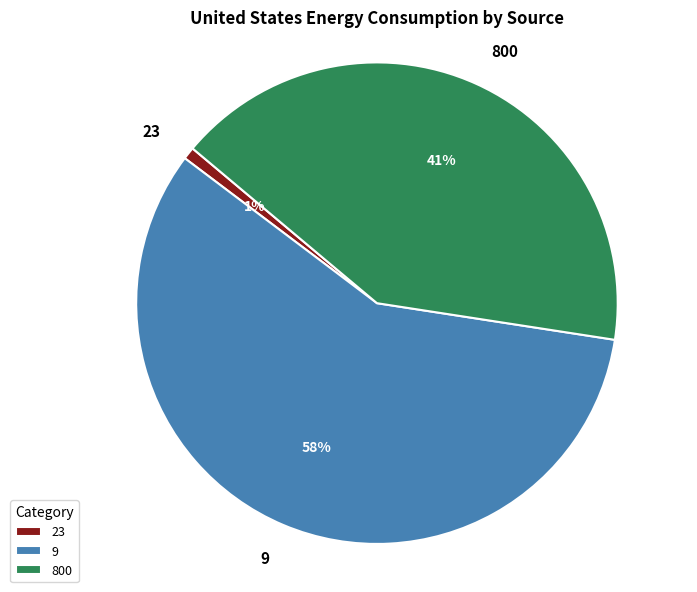

Is the sum of 9 and 800 greater than half?

Yes